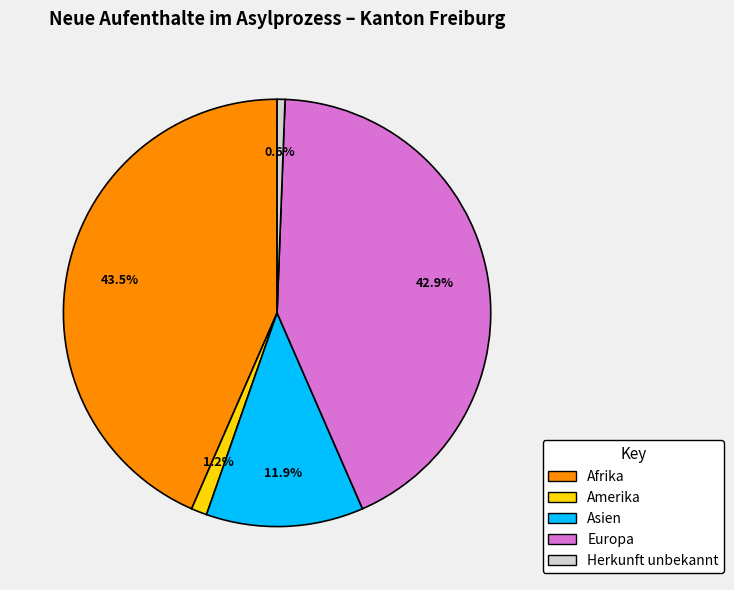

Is there any slice that represents more than half of the pie?

No